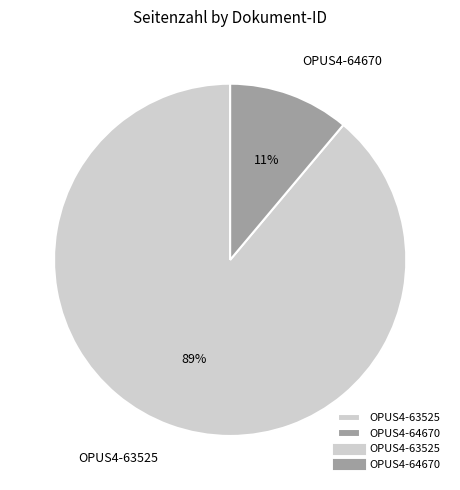

How many slices are in this pie chart?

2